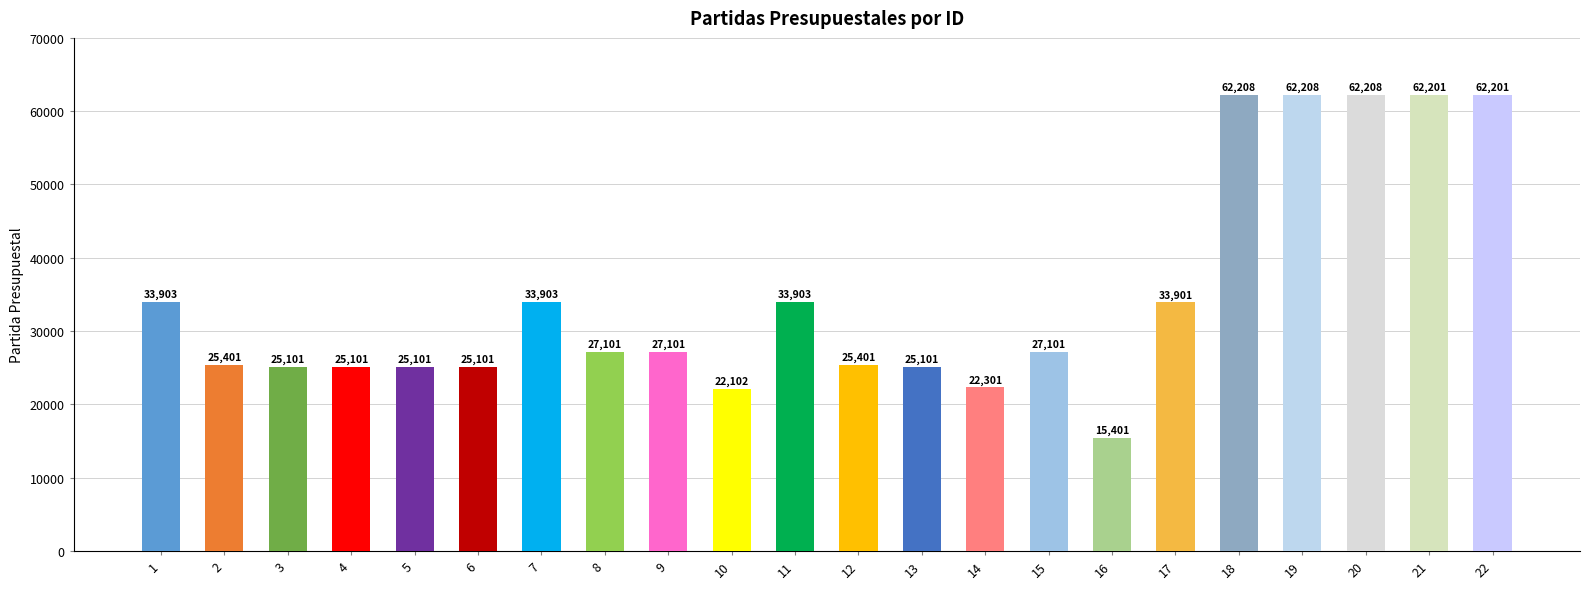

What is the difference between the values at 5 and 10?

2999